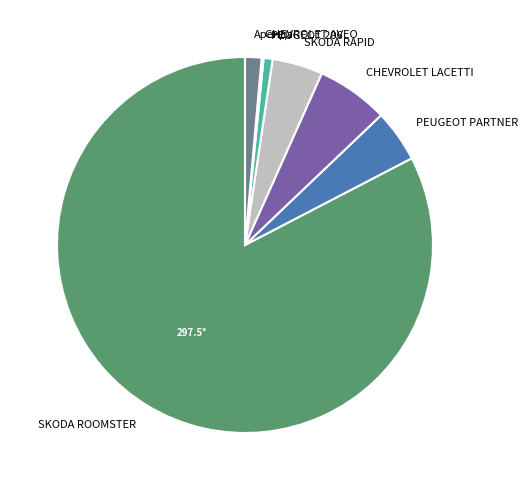

Approximately how many times larger is the value at Аренда compared to PEUGEOT 206?

1.8